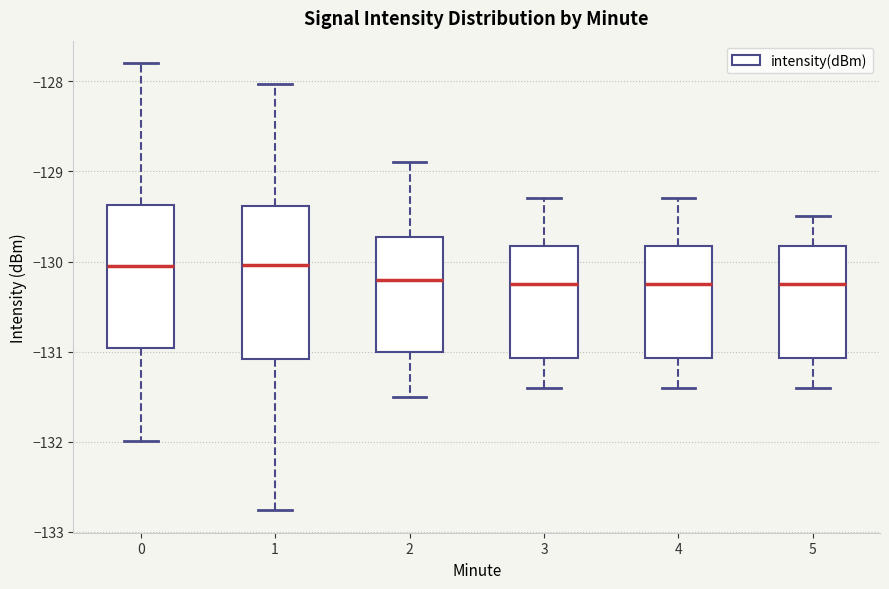

Where does the lower whisker of the box at x = 0 end on the y-axis? The values are not printed on the chart, so give them approximately, as read against the axis.

-132.0